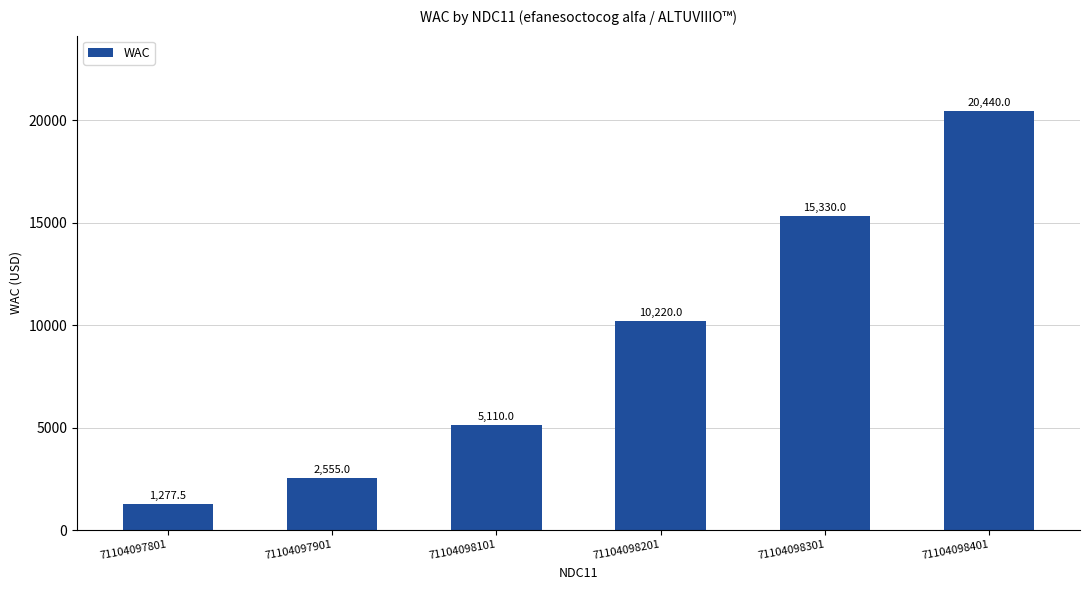

What is the difference between the values at 71104098201 and 71104098401?

10220.0